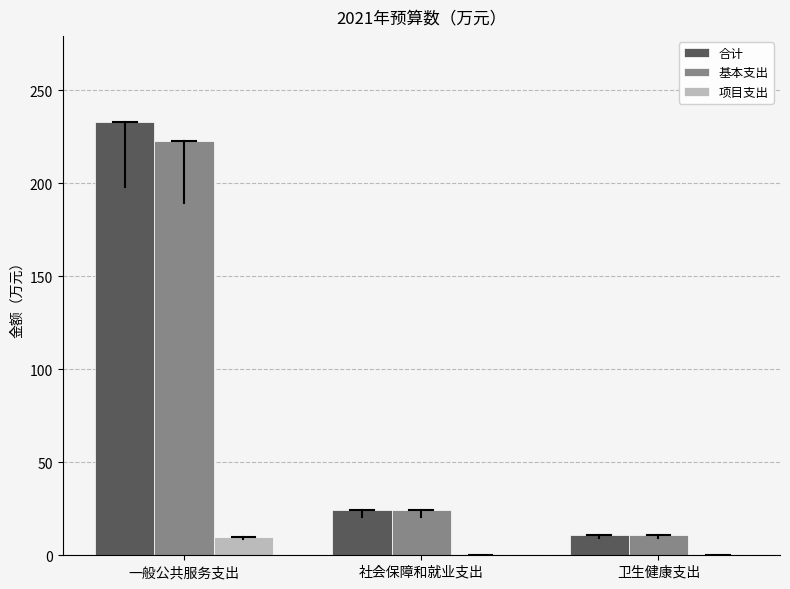

What value does the 合计 series have at 一般公共服务支出?

232.6